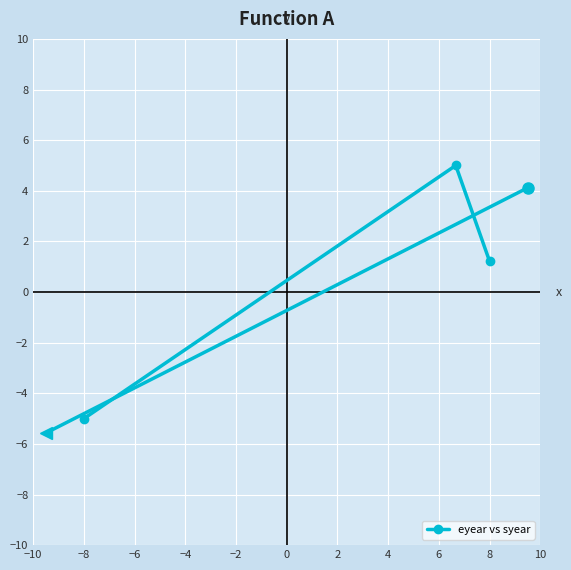

What is the greatest value displayed?

5.0